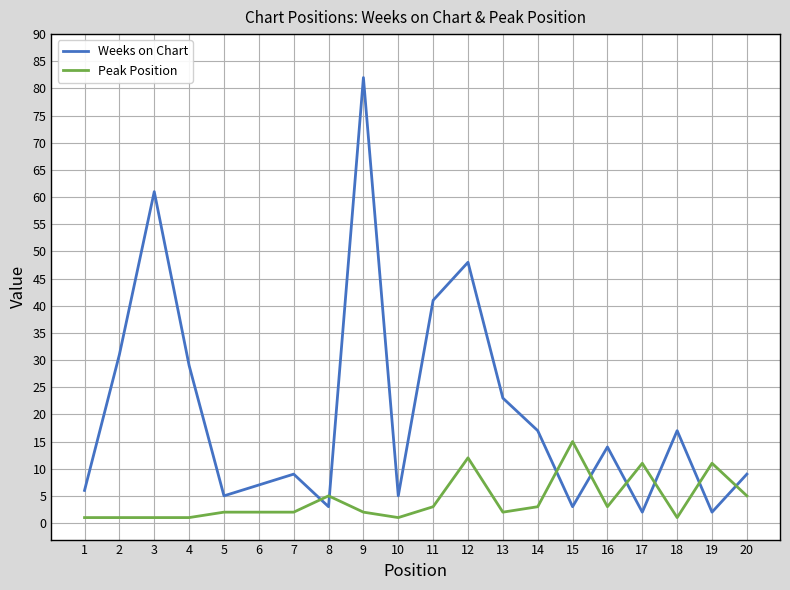

Which series has the largest total across all categories?

Weeks on Chart